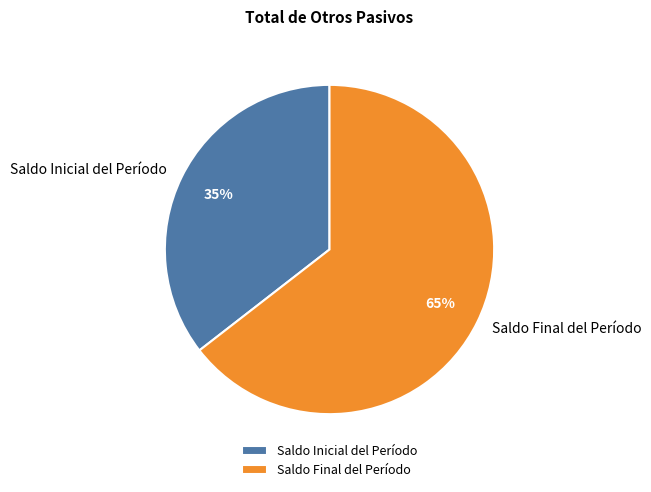

To the nearest percent, what is the combined percentage of Saldo Final del Período and Saldo Inicial del Período?

100%